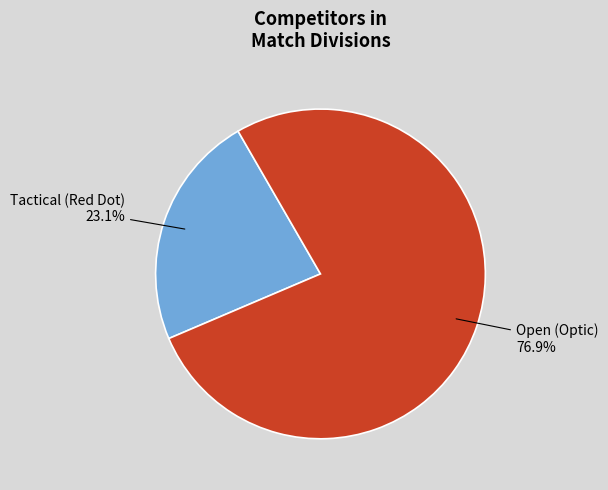

Rank the categories by value from lowest to highest.

Tactical (Red Dot), Open (Optic)